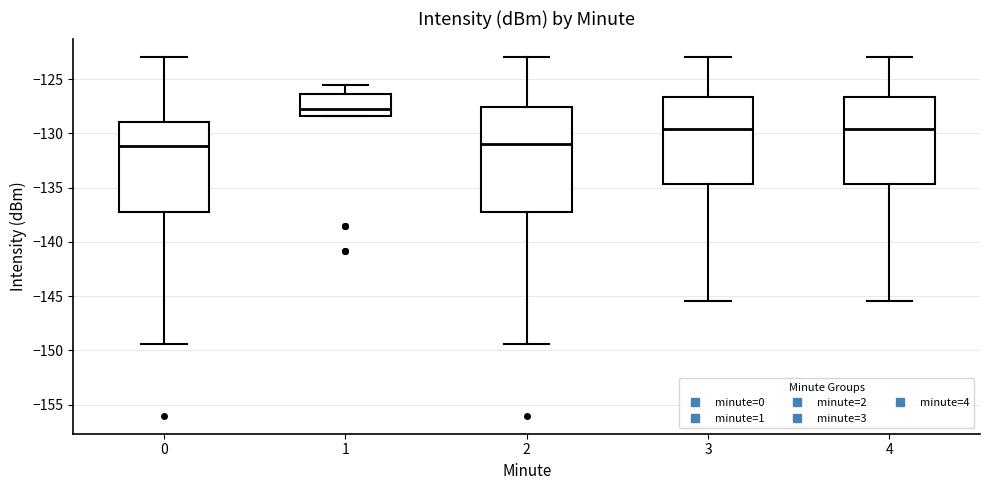

Where does the upper whisker of the box at x = 2 end on the y-axis? The values are not printed on the chart, so give them approximately, as read against the axis.

-123.0